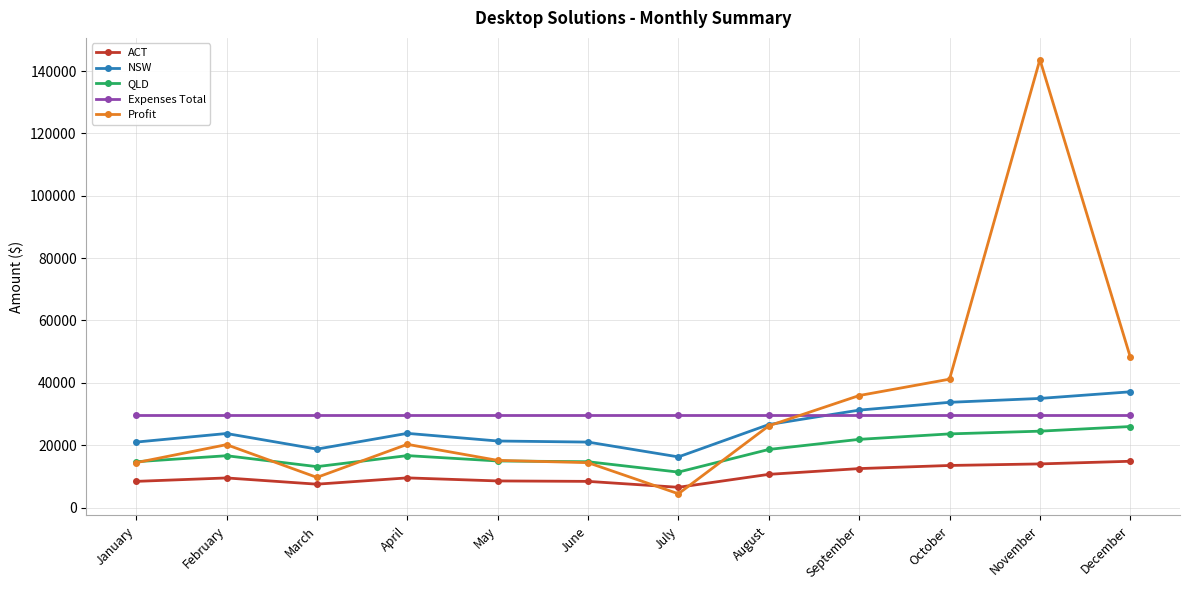

Which series has the widest spread of values?

Profit